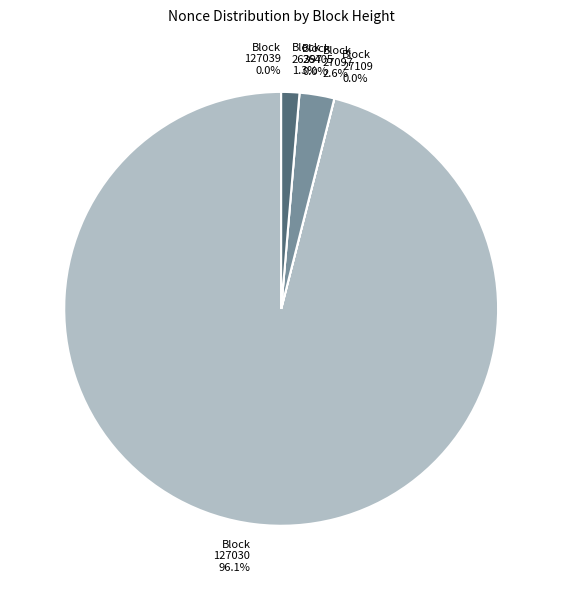

The 127030 slice represents 96% of the pie. True or false?

True